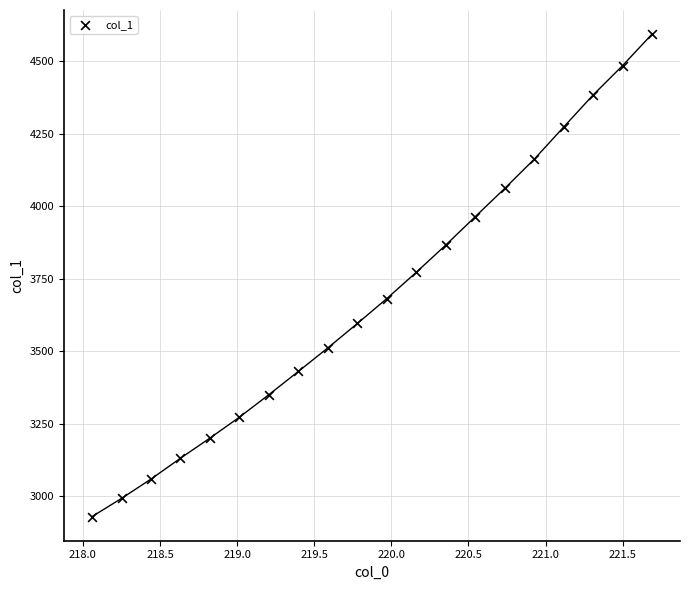

What is the range of Y values (max minus min)?

1664.9